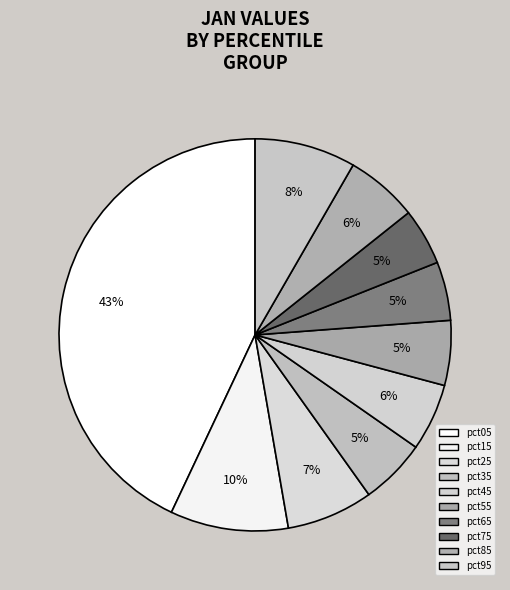

What percentage is the pct85 slice, to the nearest percent?

6%